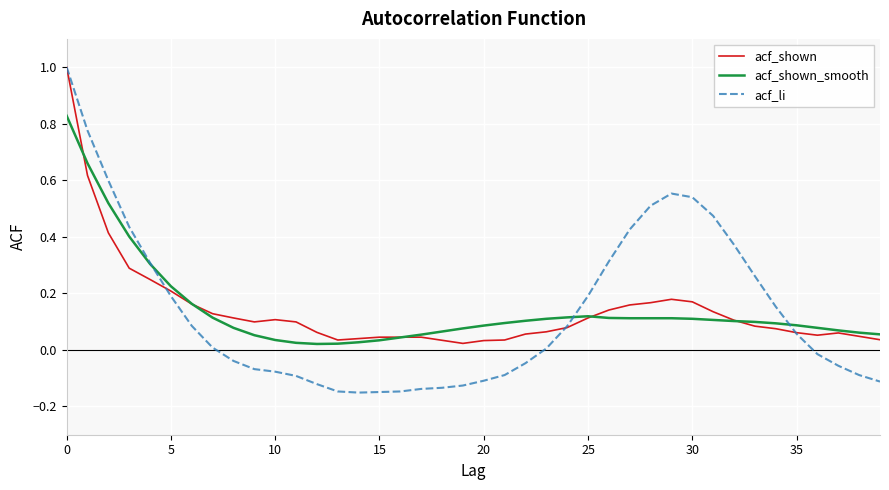

What are all the series names shown in the legend?

acf_shown, acf_shown_smooth, acf_li